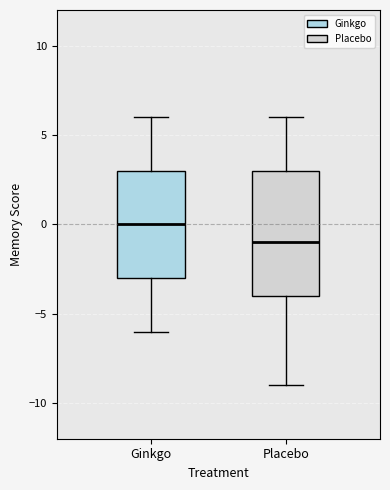

Reading left to right, transcribe this box plot: for each box, give where its median line is, the range the box spans, and where its two whiskers end, as read against the y-axis. The values are not printed on the chart, so give them approximately, as read against the axis.

Ginkgo: median 0, box -3 to 3, whiskers -6 to 6
Placebo: median -1, box -4 to 3, whiskers -9 to 6